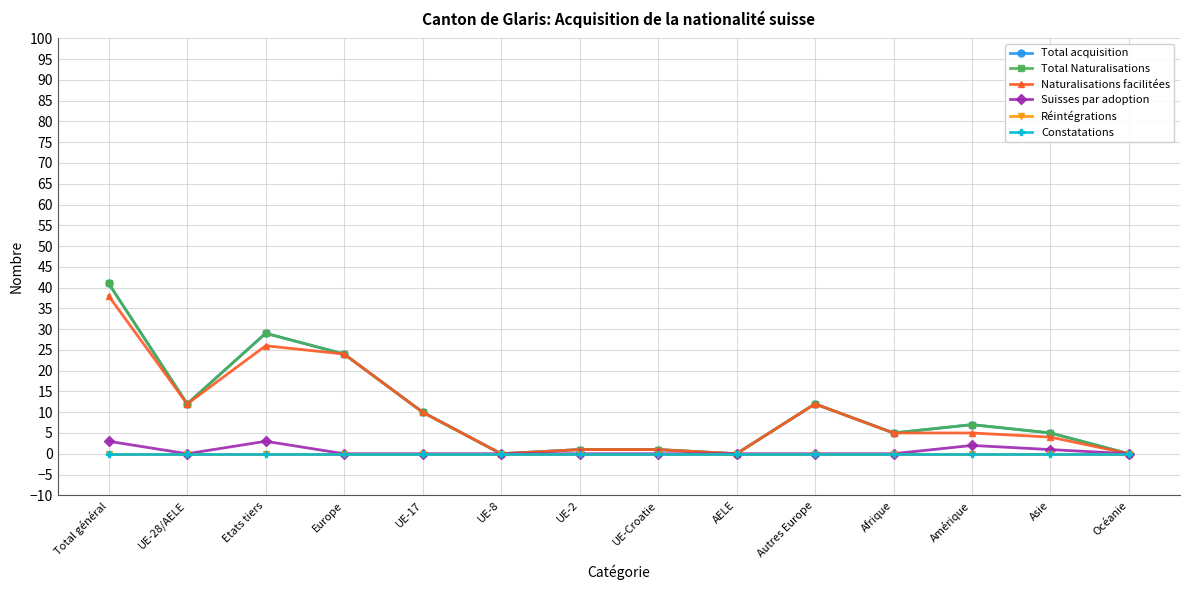

Does the chart have visible grid lines?

Yes